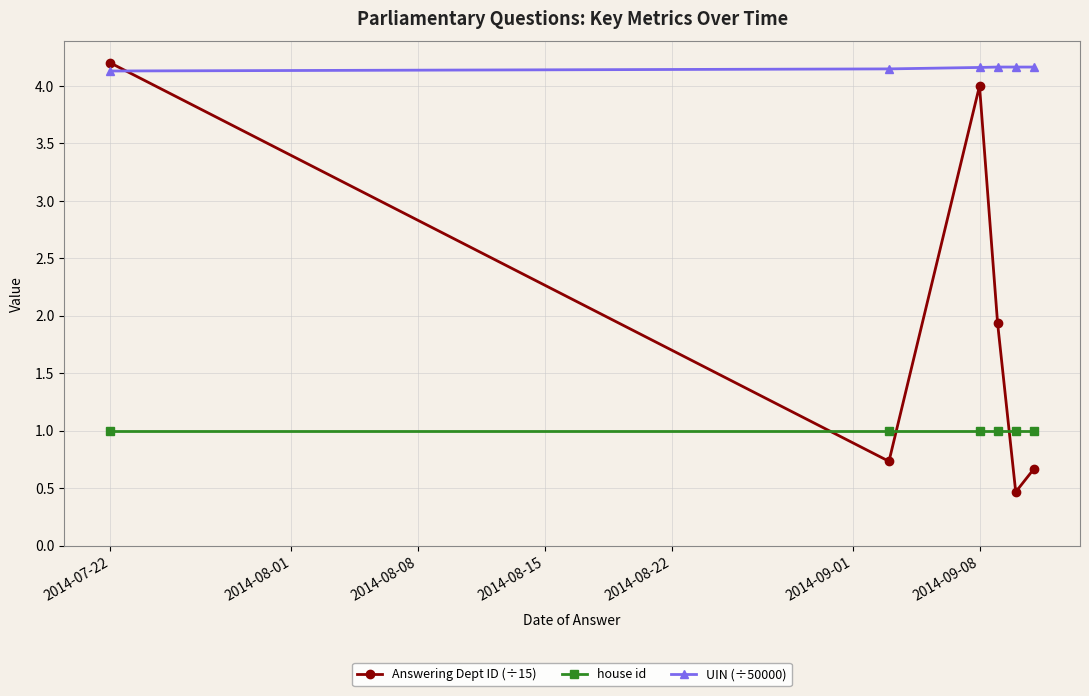

True or false: UIN (÷50000) and house id cross at least once.

False